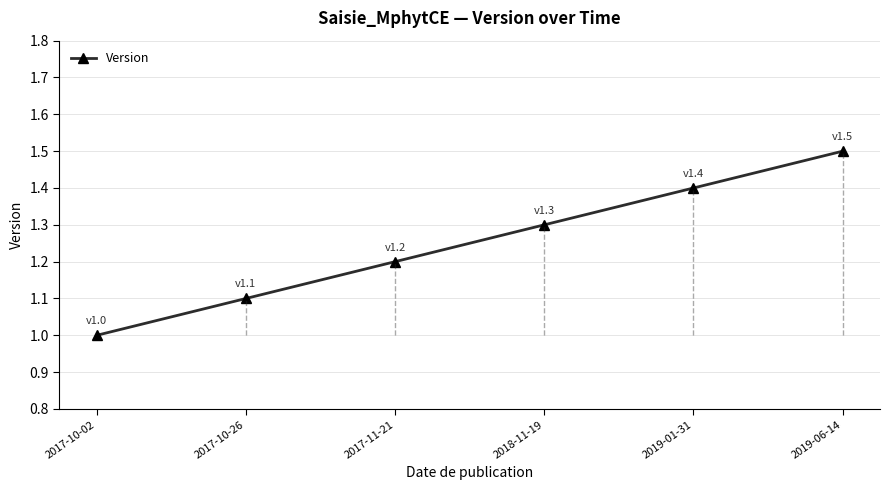

What position from the right is 2019-06-14?

1